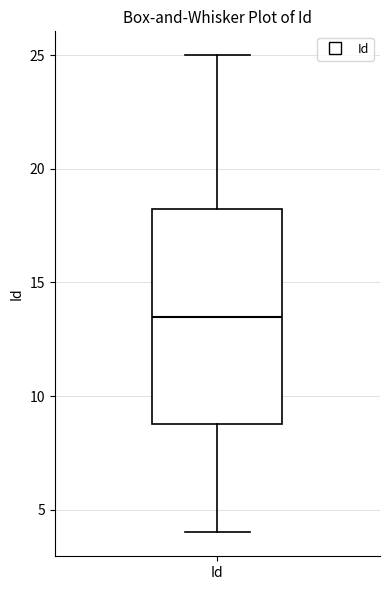

Where does the lower whisker of the box for Id end on the y-axis? The values are not printed on the chart, so give them approximately, as read against the axis.

4.0